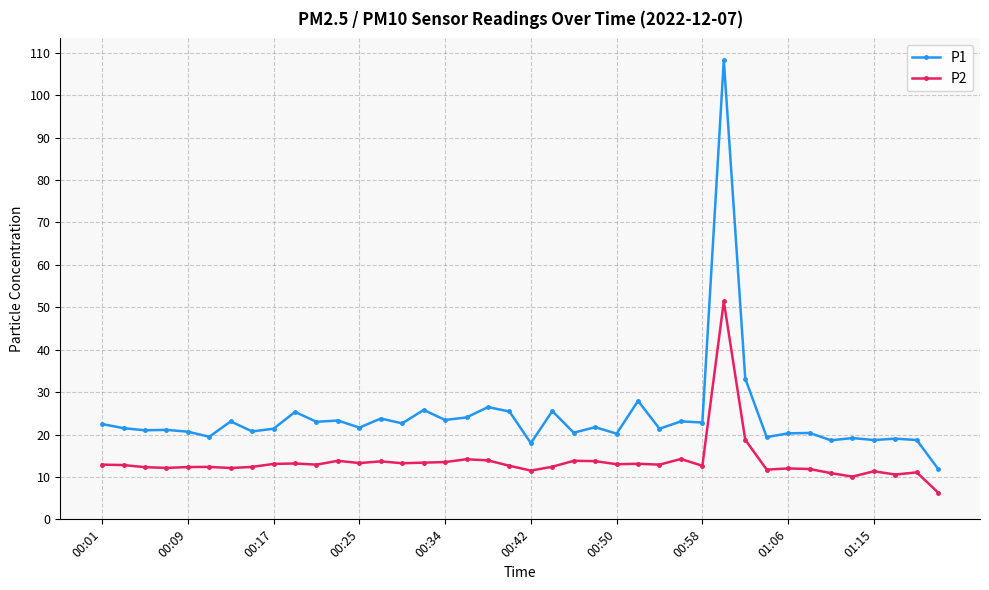

True or false: P1 has more than 1 interior local peaks.

True